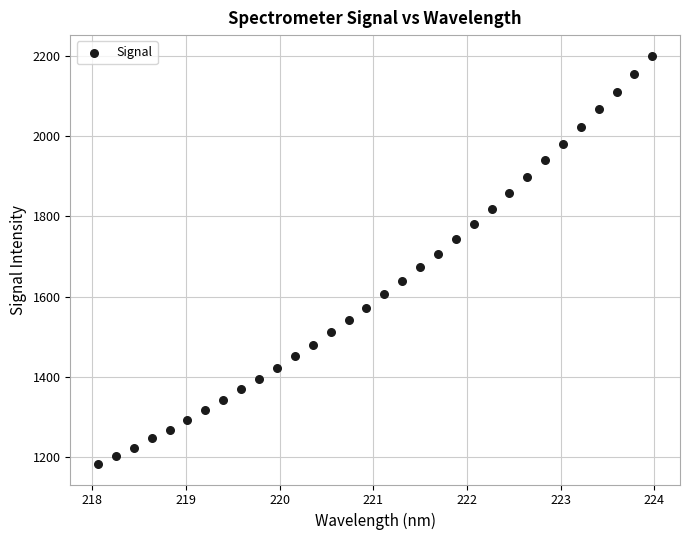

What is the range of Y values (max minus min)?

1018.6